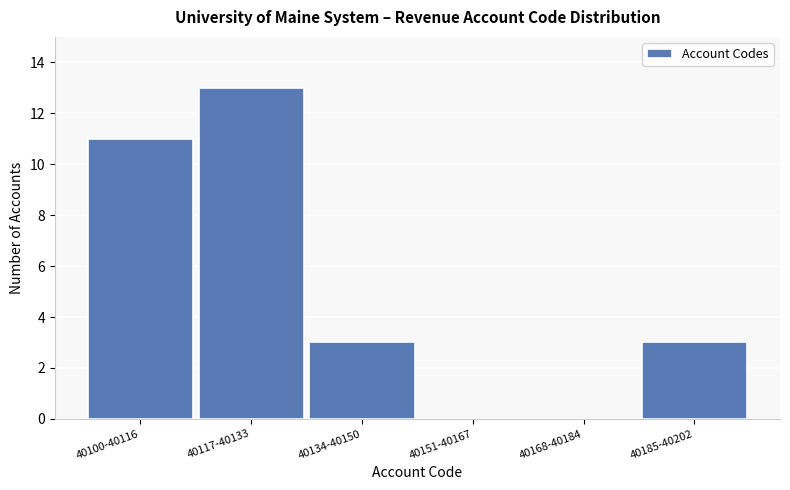

Reading left to right, list all the values displayed in this chart.

40100-40116=11	40117-40133=13	40134-40150=3	40151-40167=0	40168-40184=0	40185-40202=3